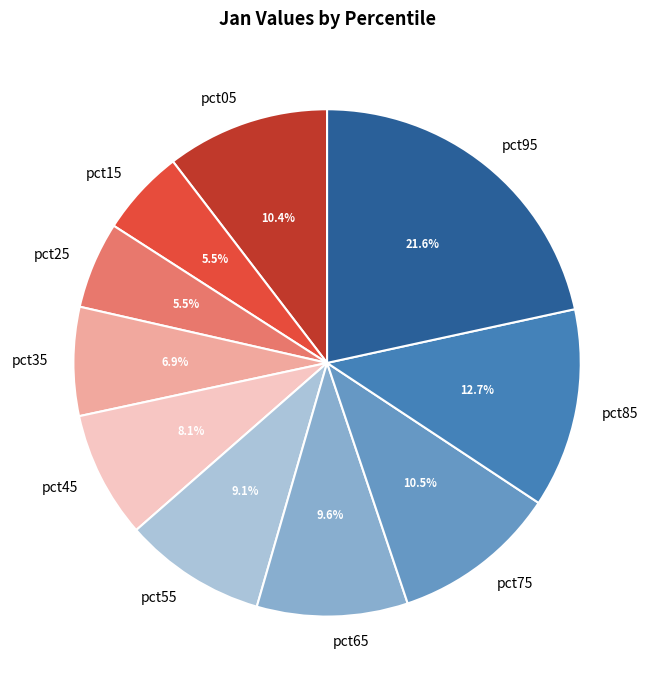

Between pct65 and pct25, which is larger?

pct65